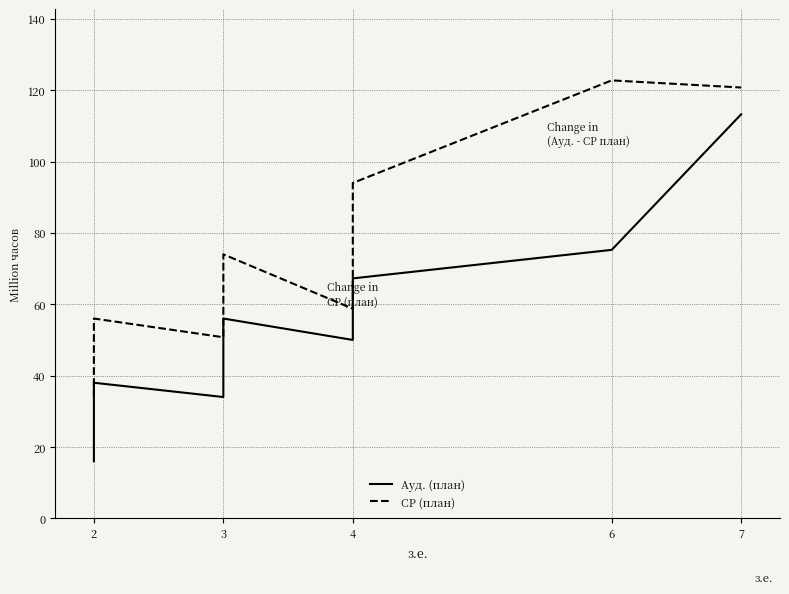

What is the difference between the maximum and minimum values in the Ауд. (план) series?

97.2